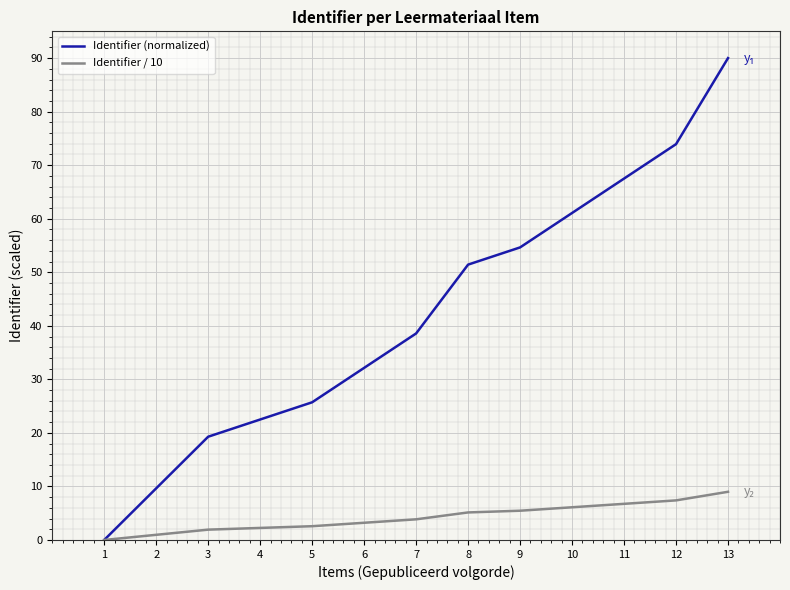

What is the difference between the second highest and minimum values in the Identifier (normalized) series?

73.9